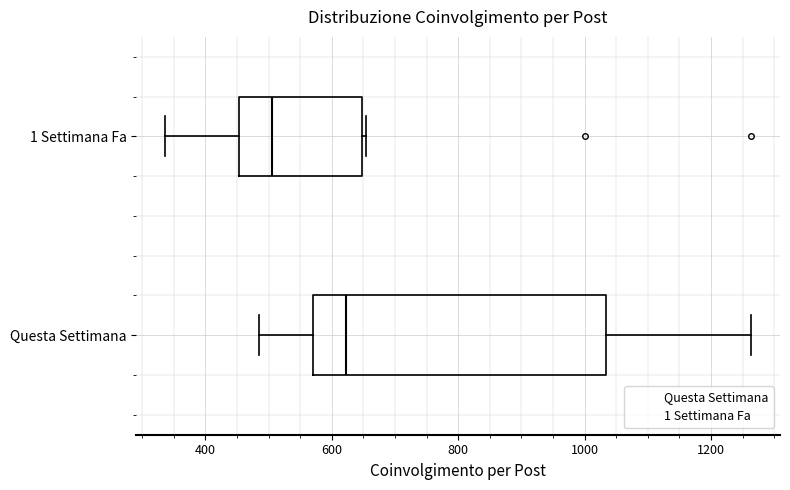

Which box is the widest, from its left edge to its right edge?

Questa Settimana